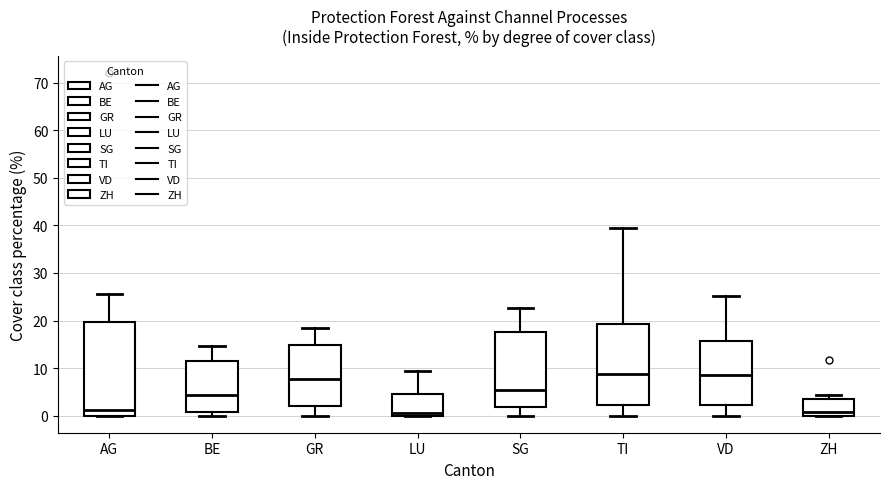

Where does the median line of the box for AG sit on the y-axis? The values are not printed on the chart, so give them approximately, as read against the axis.

1